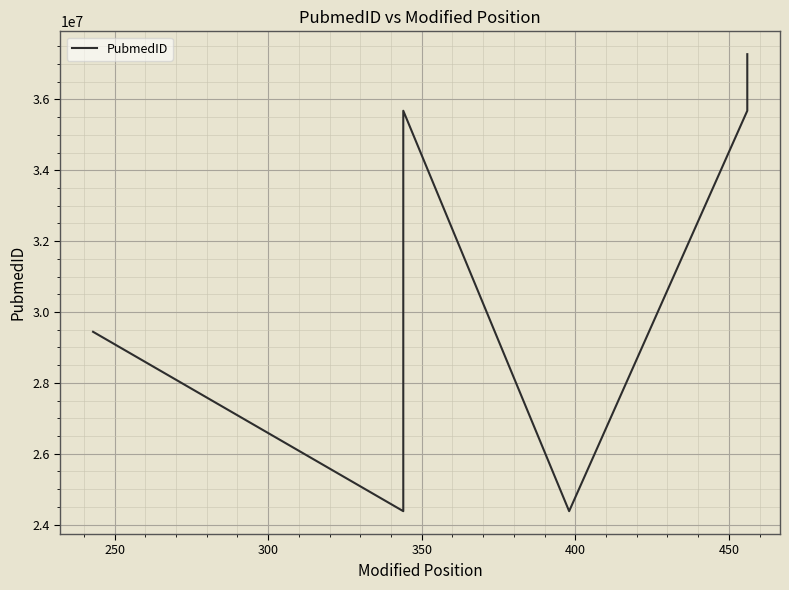

How many lines are shown in the chart?

1